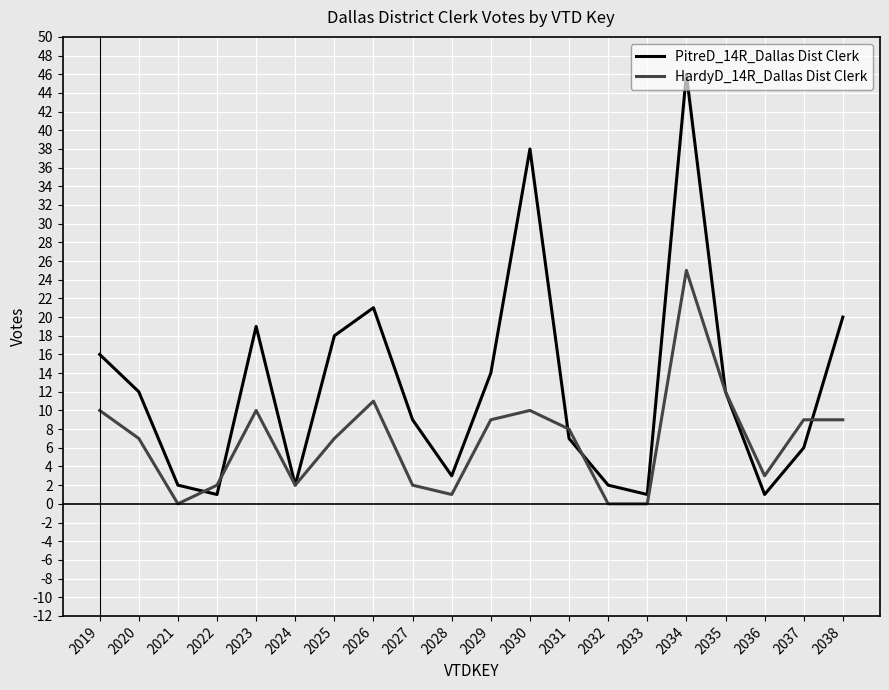

Rank the series at 2030 from highest to lowest value.

PitreD_14R_Dallas Dist Clerk, HardyD_14R_Dallas Dist Clerk